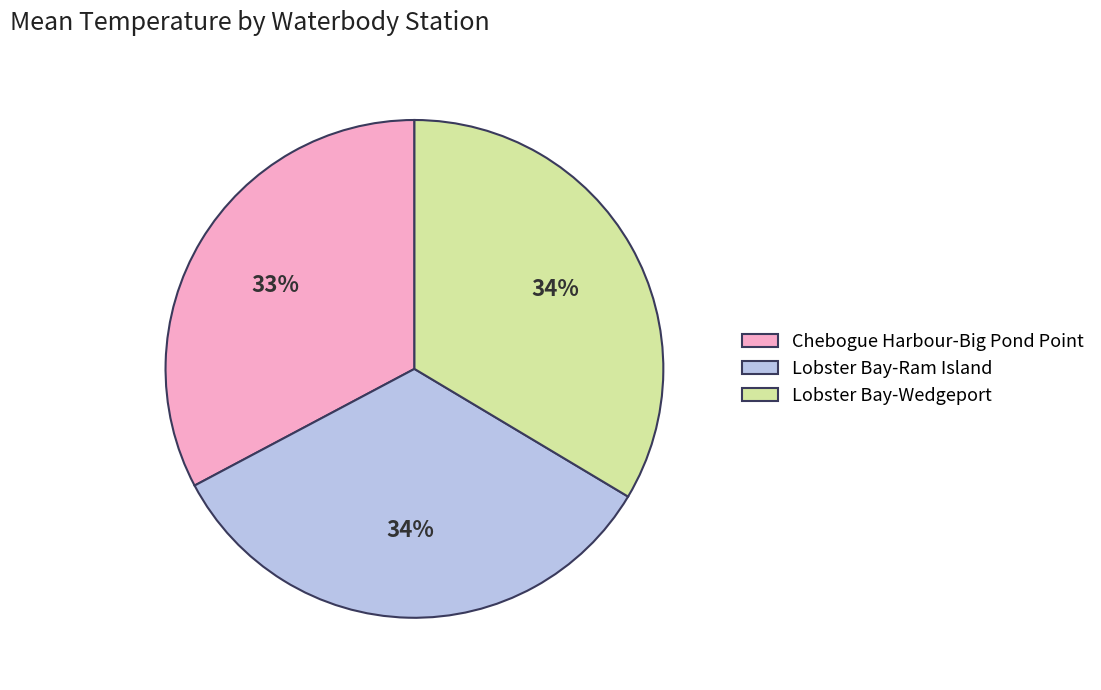

Is the sum of Lobster Bay-Wedgeport and Lobster Bay-Ram Island greater than half?

Yes